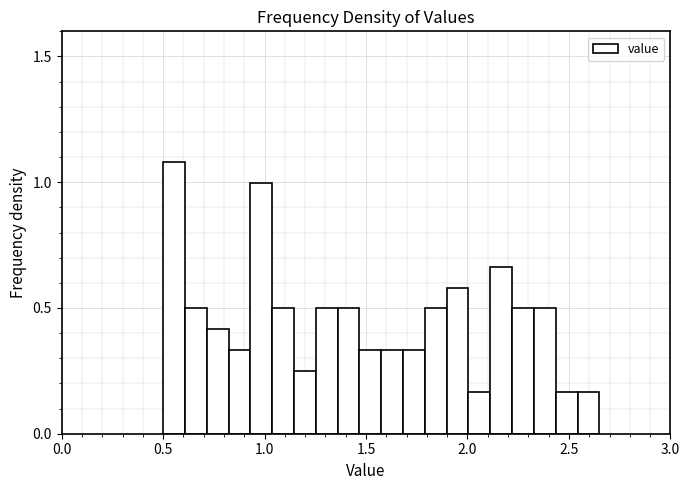

Around what value on the x-axis is the tallest bar? Give the approximate position of its centre, as read against the axis.

0.55